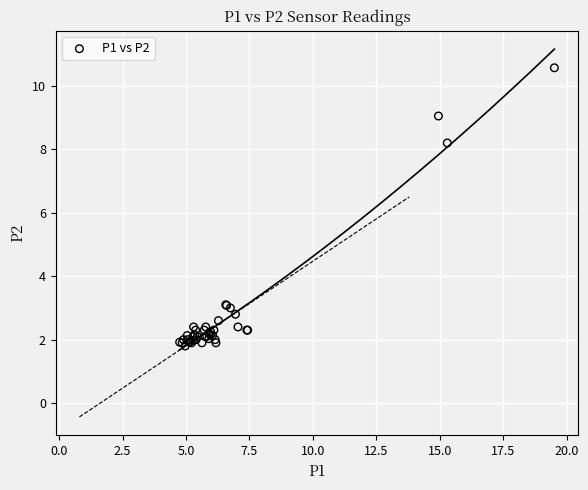

What Y value in the scatter plot is closest to 6?

8.2